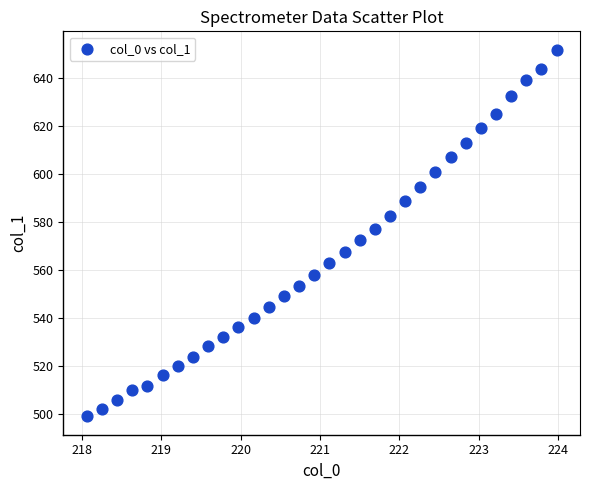

What is the range of X values (max minus min)?

5.9